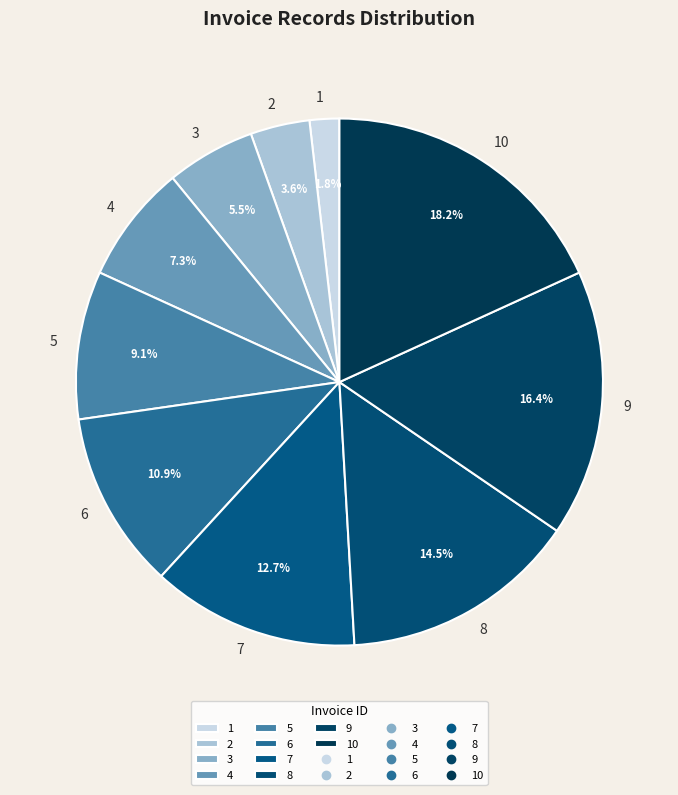

Rank the categories by value from highest to lowest.

10, 9, 8, 7, 6, 5, 4, 3, 2, 1